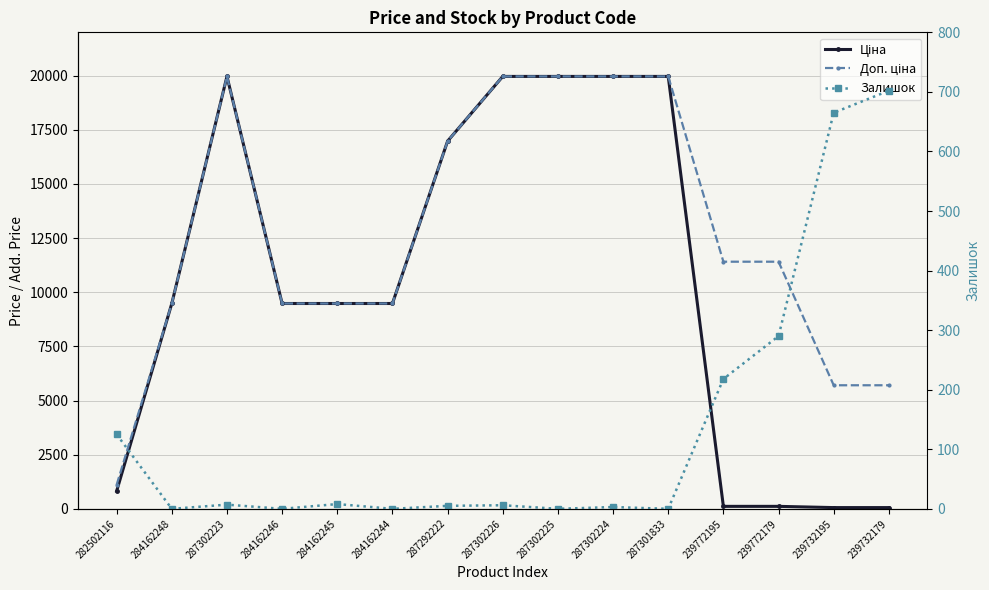

At which label is Ціна closest to 10010?

284162248